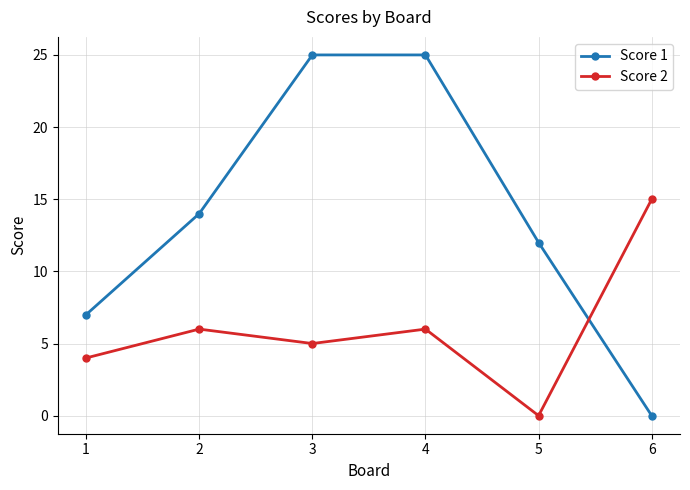

What are all the series names shown in the legend?

Score 1, Score 2